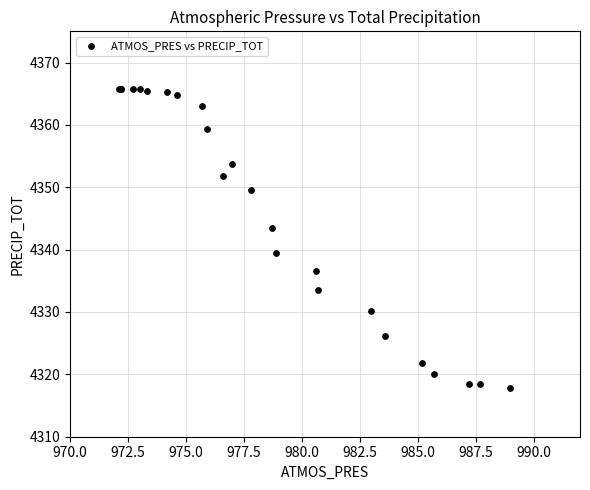

What Y value in the scatter plot is closest to 4341?

4339.4